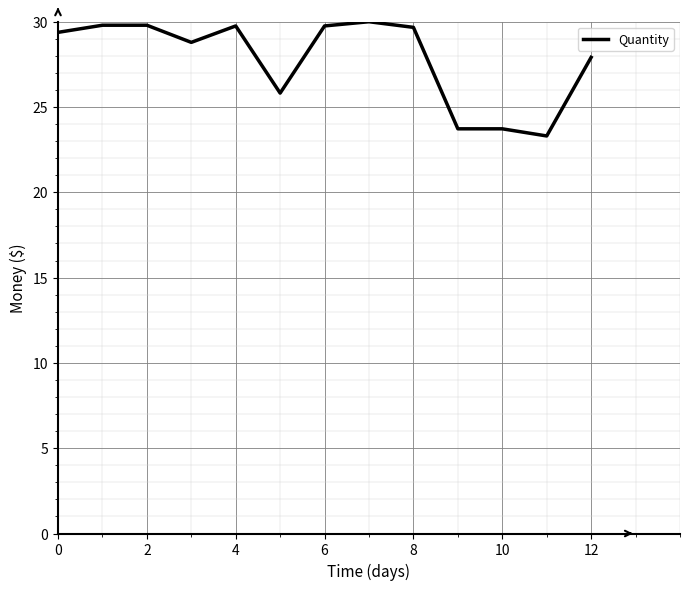

What is the minimum value shown in the chart?

23.3